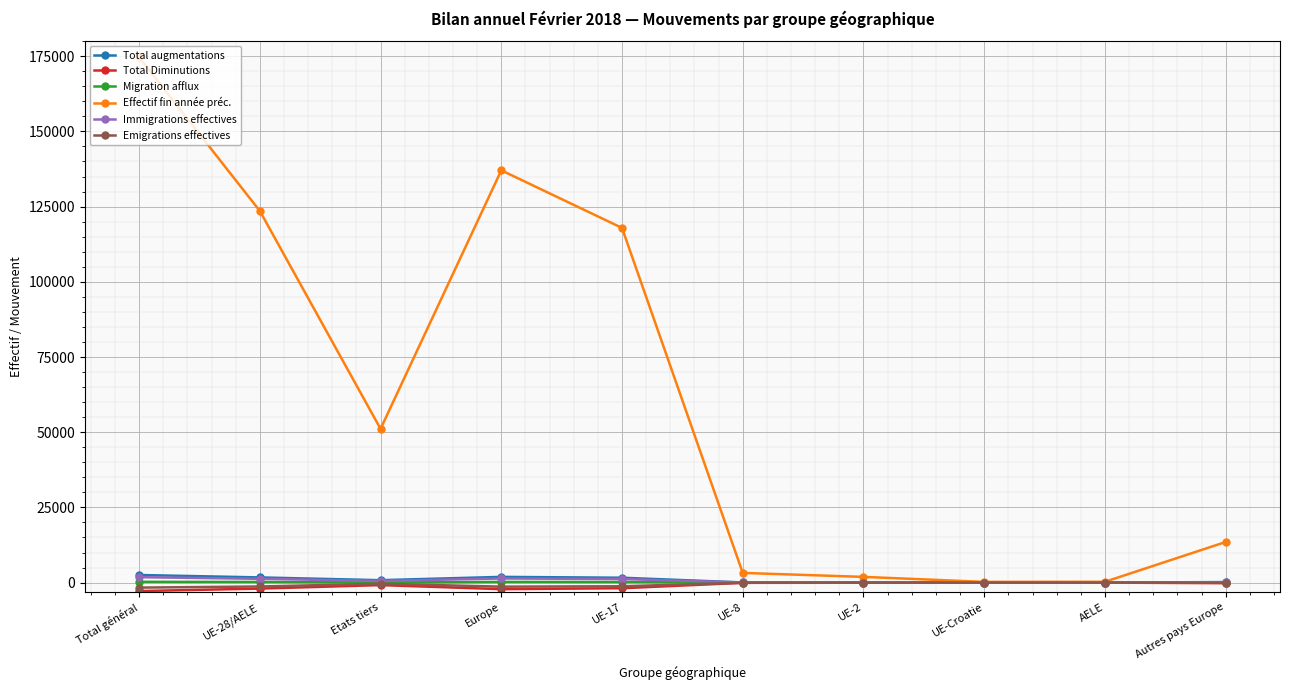

Which series changed the most between Europe and UE-17?

Effectif fin année préc.